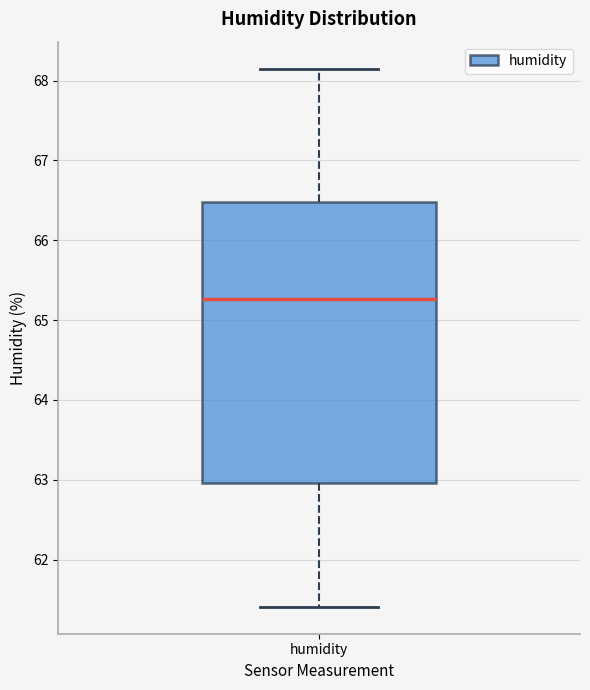

Read this box plot against the y-axis: the position of the median line, the range covered by the box, and the ends of both whiskers. The values are not printed on the chart, so give them approximately, as read against the axis.

median 65.3, box 63.0 to 66.5, whiskers 61.4 to 68.2